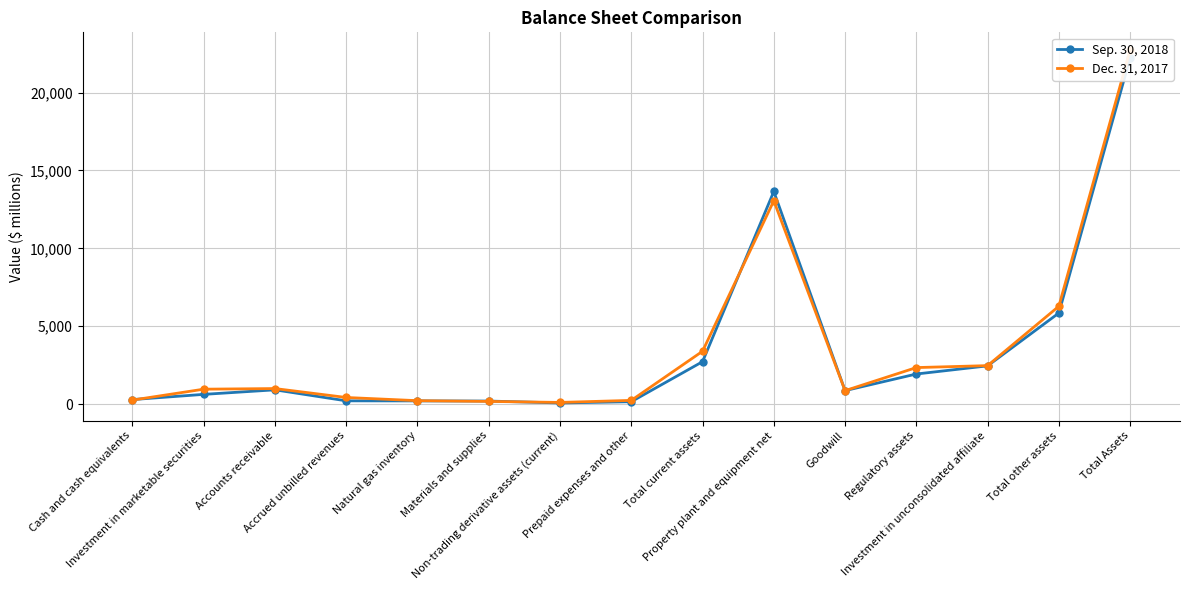

Rank the series by their average value, from lowest to highest.

Sep. 30, 2018, Dec. 31, 2017